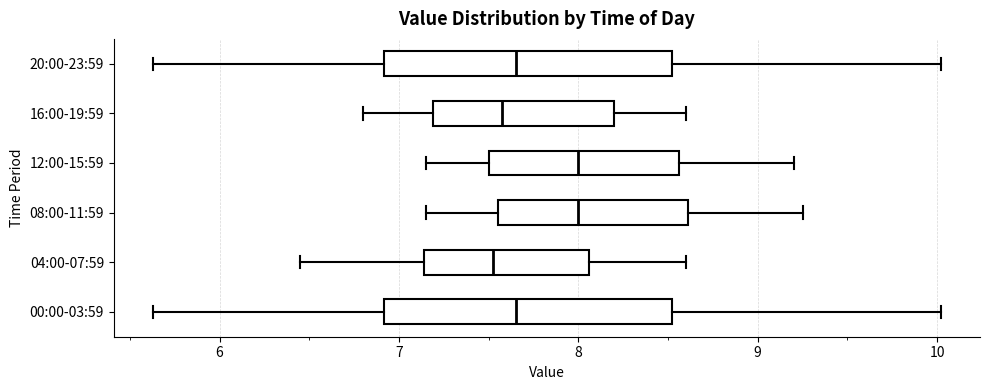

Where is the right edge of the box for 00:00-03:59 on the x-axis? The values are not printed on the chart, so give them approximately, as read against the axis.

8.5